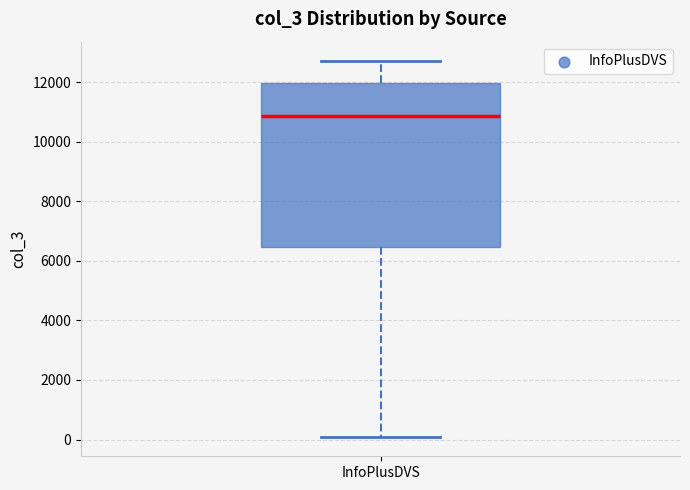

Read this box plot against the y-axis: the position of the median line, the range covered by the box, and the ends of both whiskers. The values are not printed on the chart, so give them approximately, as read against the axis.

median 10800, box 6400 to 12000, whiskers 0 to 12800